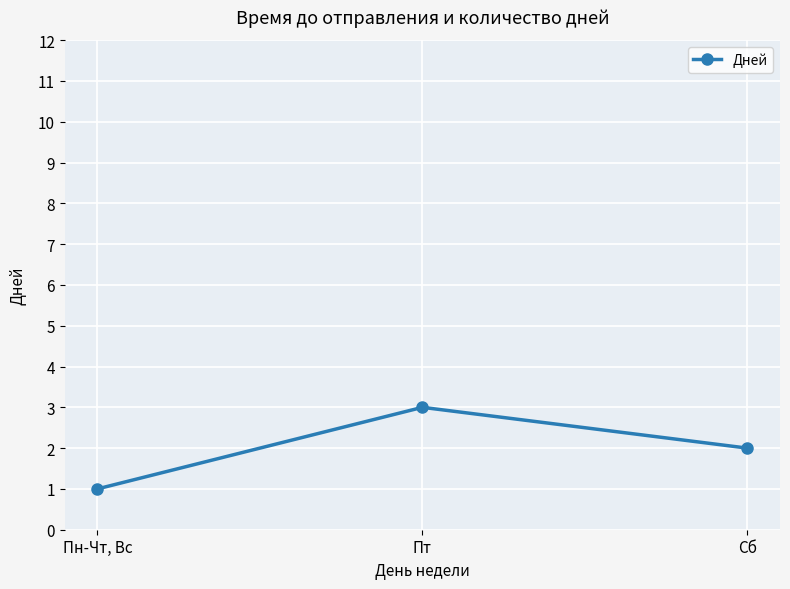

List the labels in order of value, largest first.

Пт, Сб, Пн-Чт, Вс